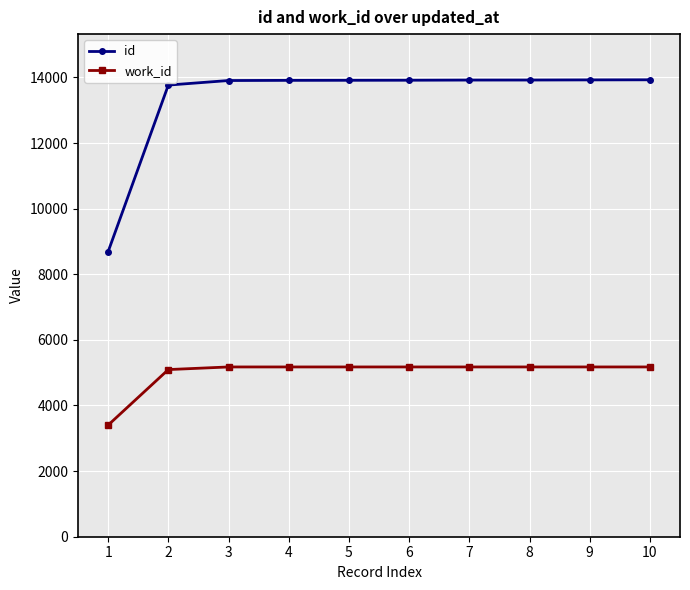

What is the value of the id point at the 10th from the left?

13928